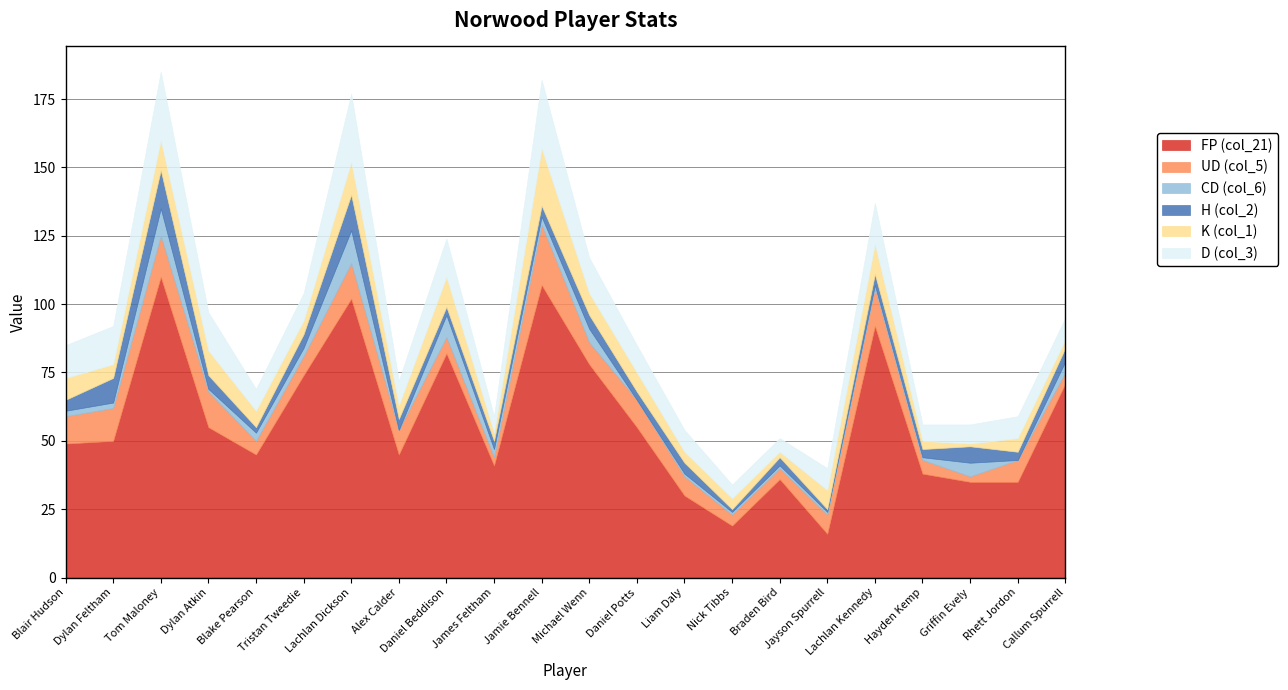

At which label is FP (col_21) closest to 63?

Dylan Atkin